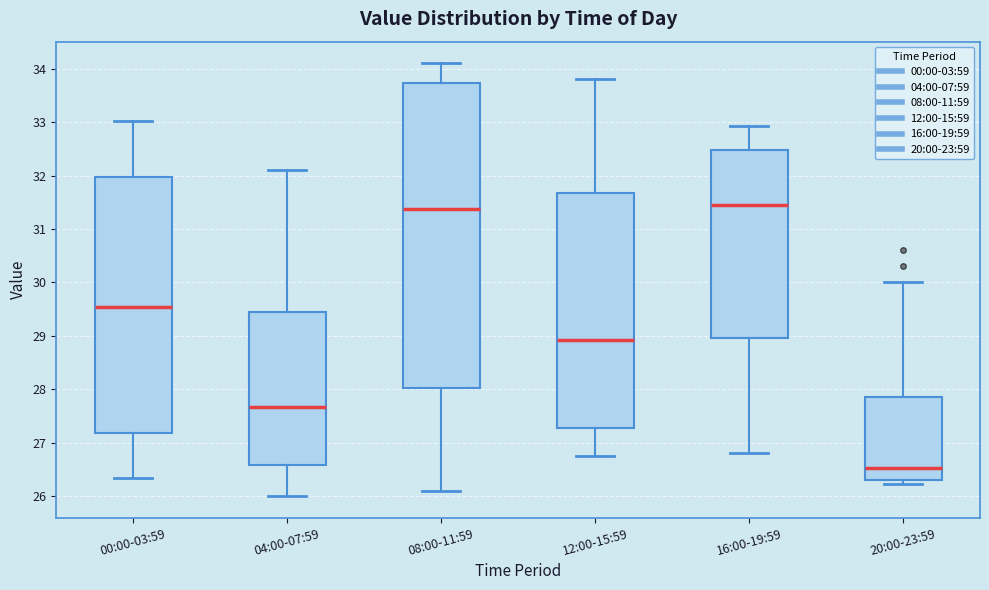

Comparing the boxes themselves (not the whiskers), which one is the tallest?

08:00-11:59